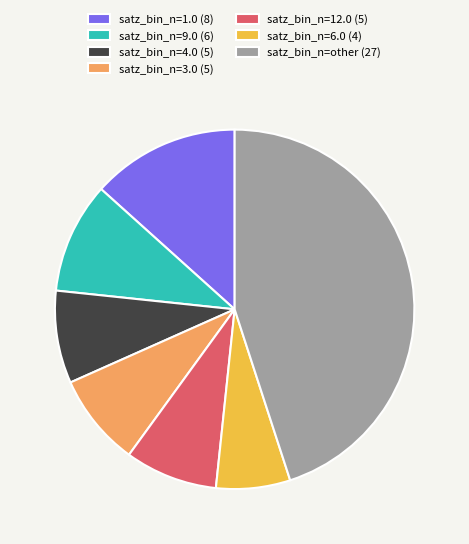

Is it true that satz_bin_n=6.0 (4) is 21% of the pie?

False